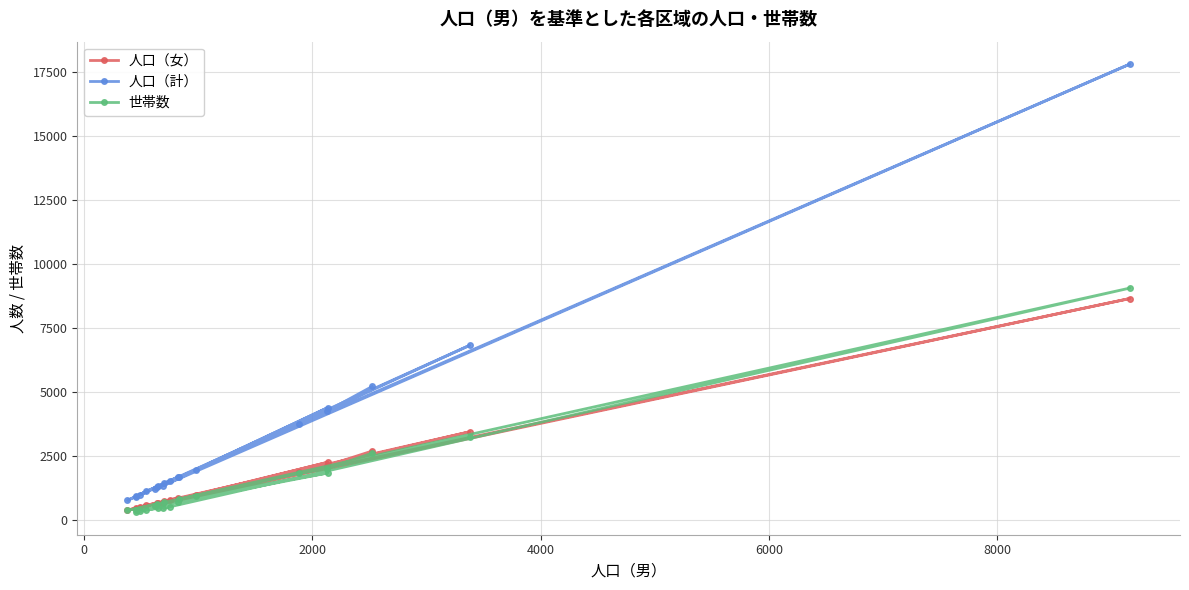

Which series has the largest total across all categories?

人口（計）